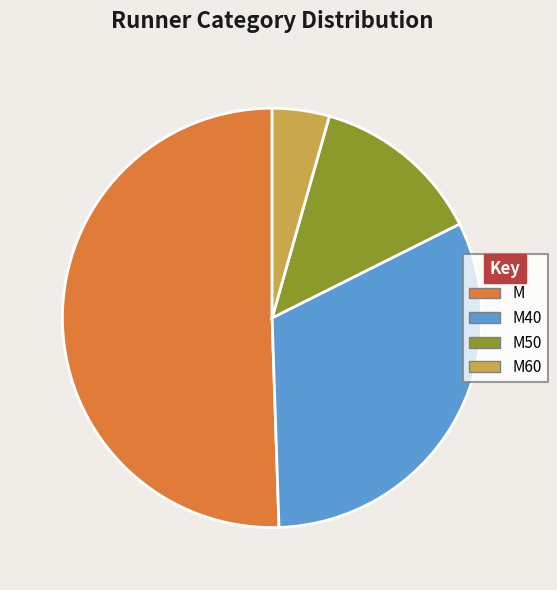

Which category accounts for the majority?

M